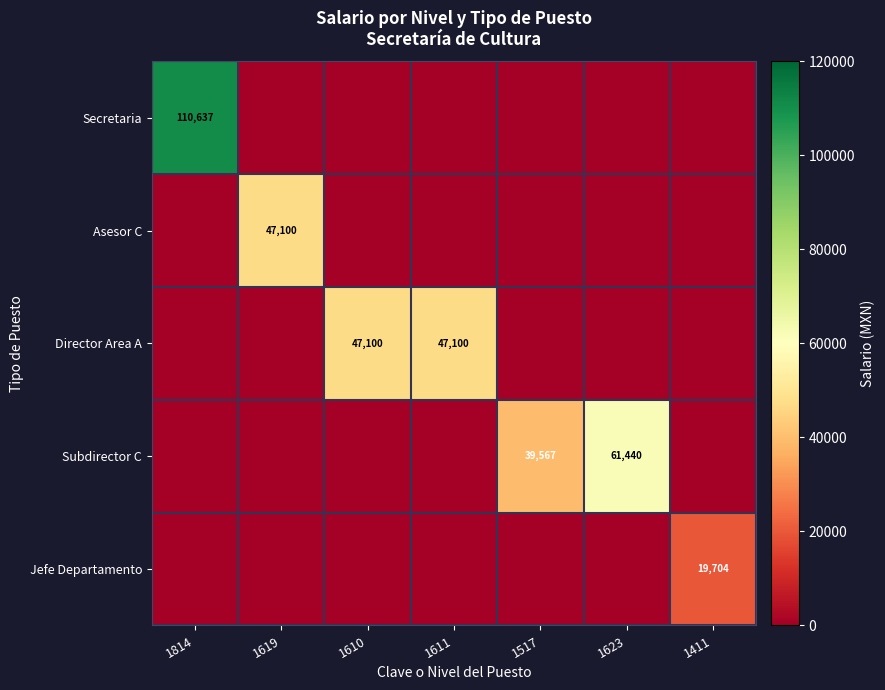

The Jefe Departamento series shows 8896 at 1411. True or false?

False